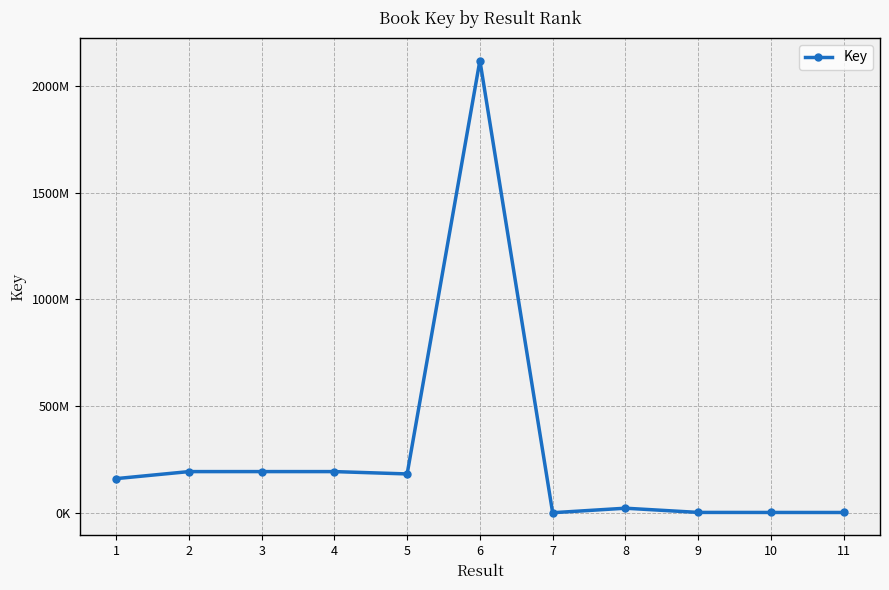

Reading left to right, transcribe all the data shown in this chart.

1=159829587	2=192762999	3=192796832	4=192763710	5=181766873	6=2119438570	7=6098	8=21170727	9=1442277	10=1257726	11=1132204